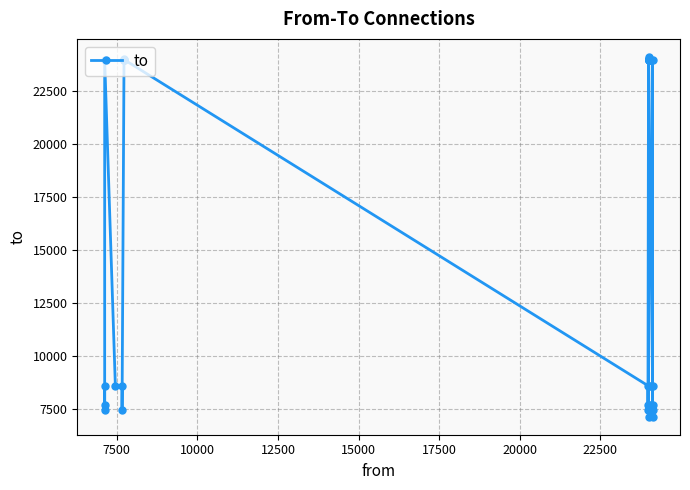

What is the sum of all values?

637308